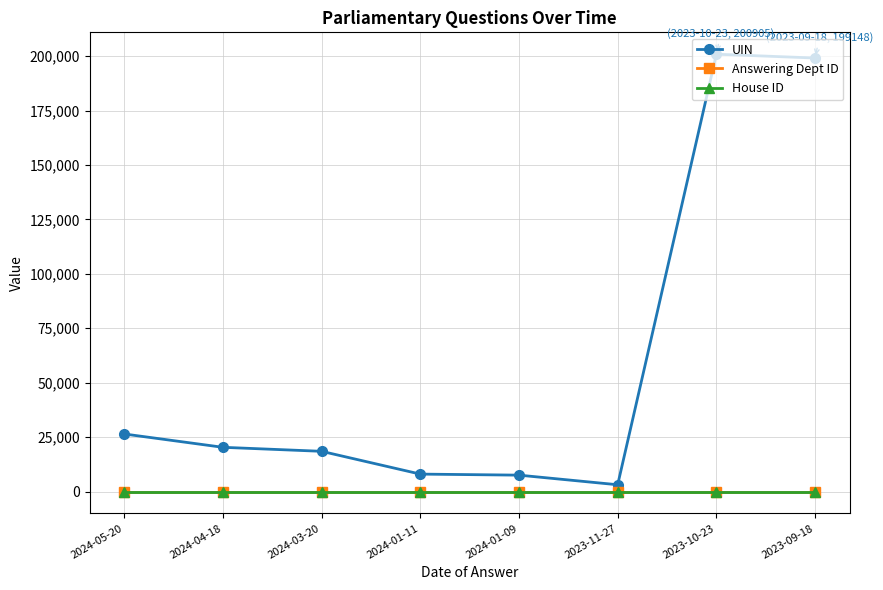

What is the maximum value shown in the chart?

200905